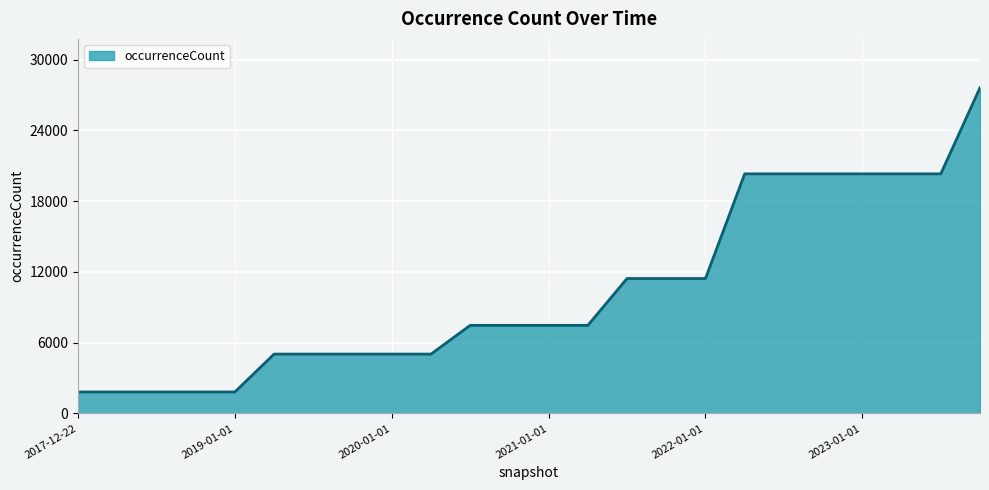

What is the greatest value displayed?

27611